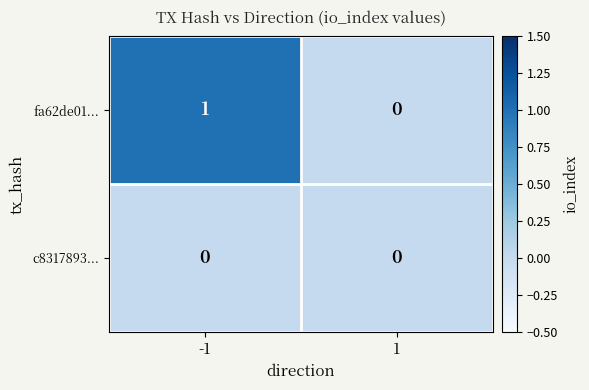

Which series changed the most between -1 and 1?

fa62de01...